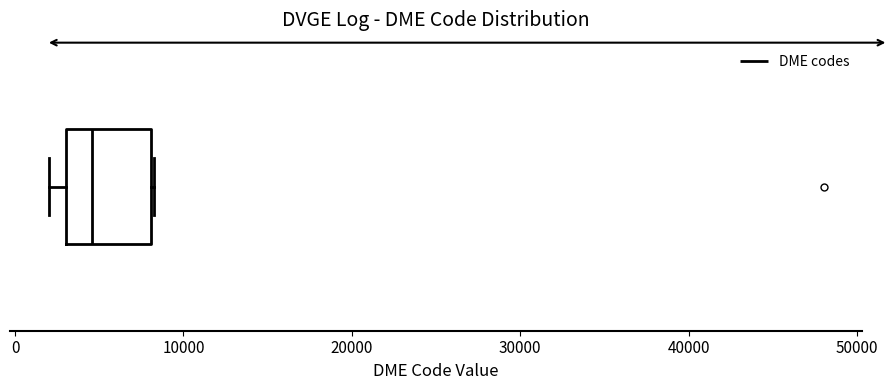

Transcribe this box plot: give where the median line is, the range the box spans, and where the two whiskers end, as read against the x-axis. The values are not printed on the chart, so give them approximately, as read against the axis.

median 5000, box 3000 to 8000, whiskers 2000 to 8000